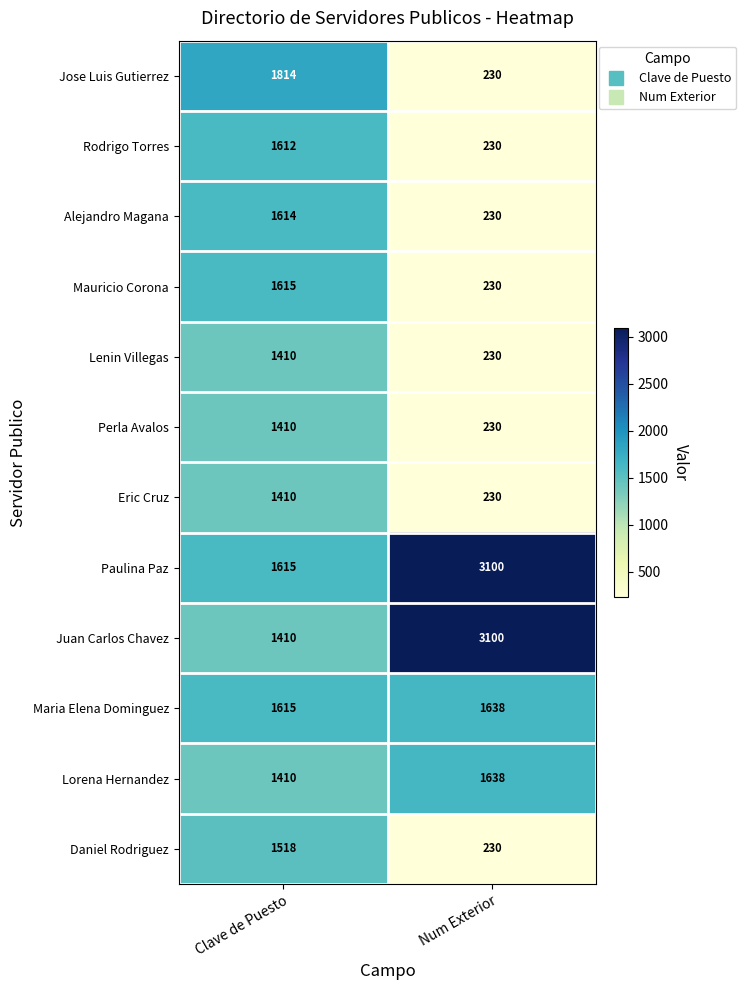

What is the difference between the maximum and minimum values in the Juan Carlos Chavez series?

1690